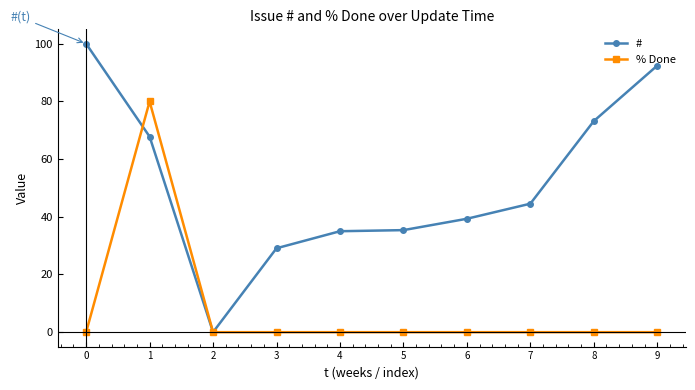

True or false: # has a value of 92.4 at 9.

True